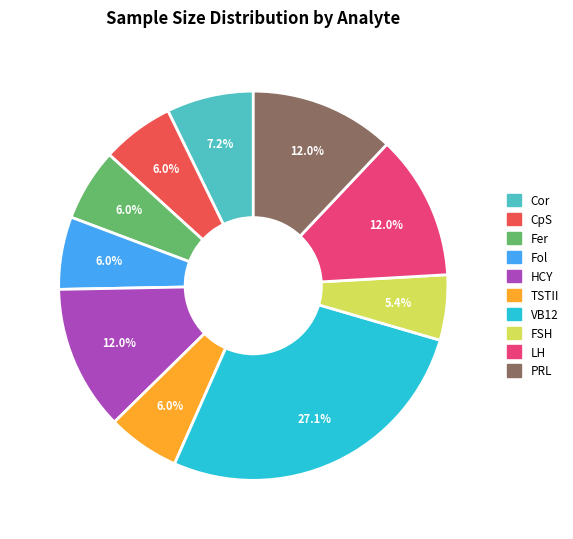

Does FSH represent more than half of the total?

No